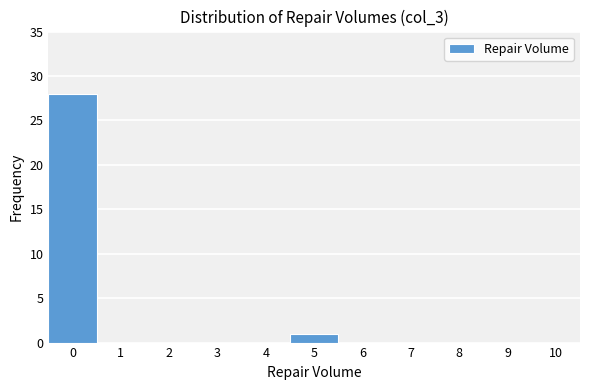

What is the height of the bar covering 4.5 to 5.5 on the x-axis? The values are not printed on the chart, so give them approximately, as read against the axis.

1